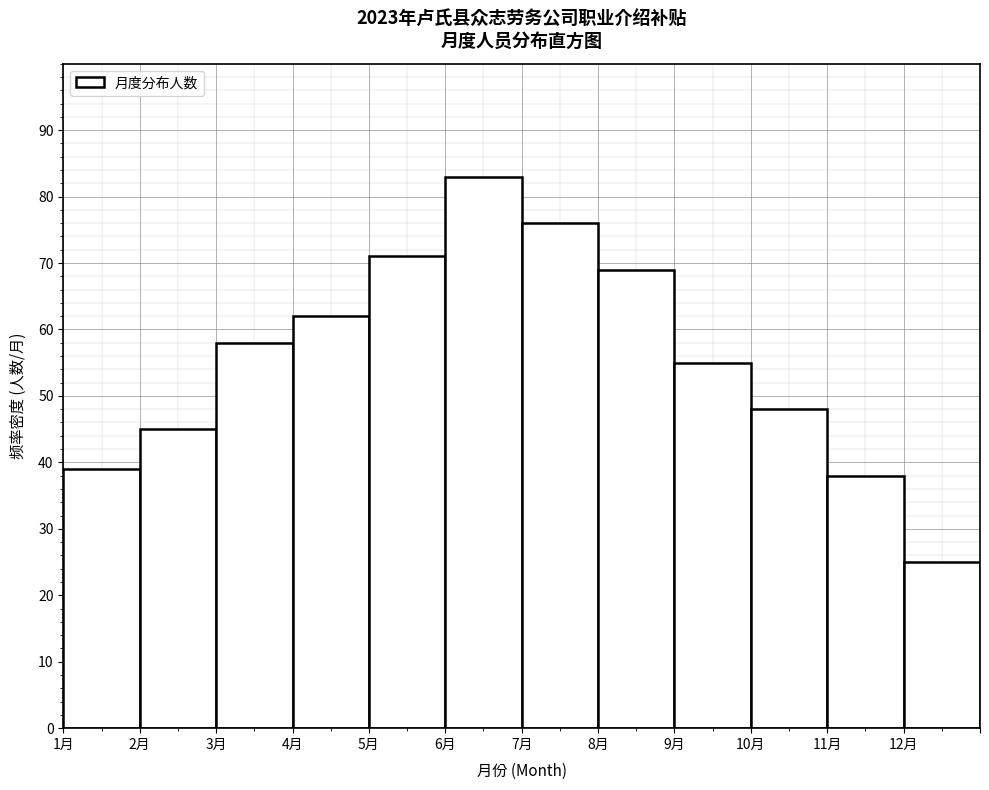

Reading left to right, transcribe this chart: for each bar, give the range it covers on the x-axis and its height. The values are not printed on the chart, so give them approximately, as read against the axis.

1 to 2: 39
2 to 3: 45
3 to 4: 58
4 to 5: 62
5 to 6: 71
6 to 7: 83
7 to 8: 76
8 to 9: 69
9 to 10: 55
10 to 11: 48
11 to 12: 38
12 to 13: 25